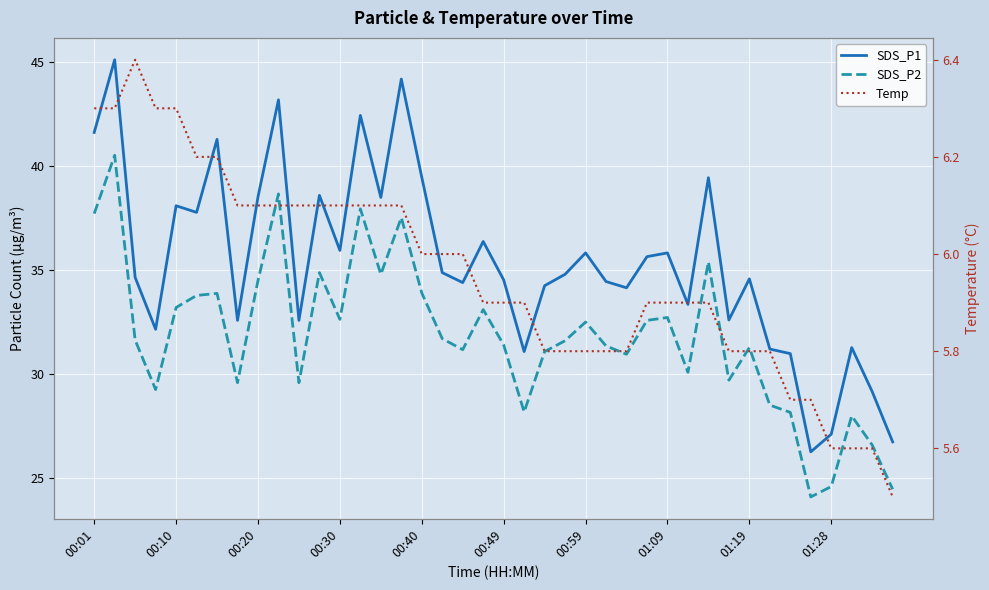

In Temp, how many points are higher than both neighbors (excluding endpoints)?

1